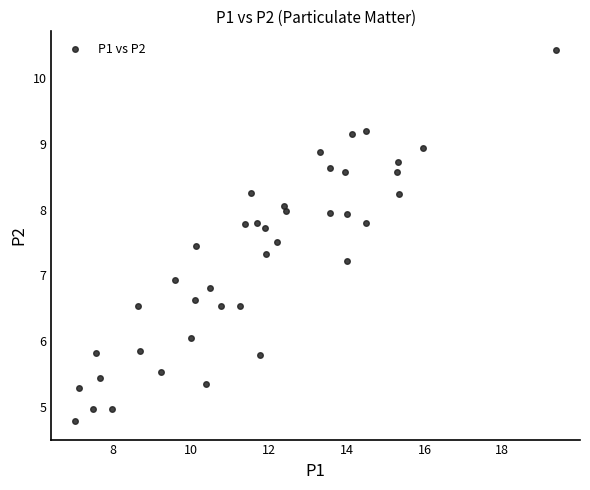

What is the range of X values (max minus min)?

12.3